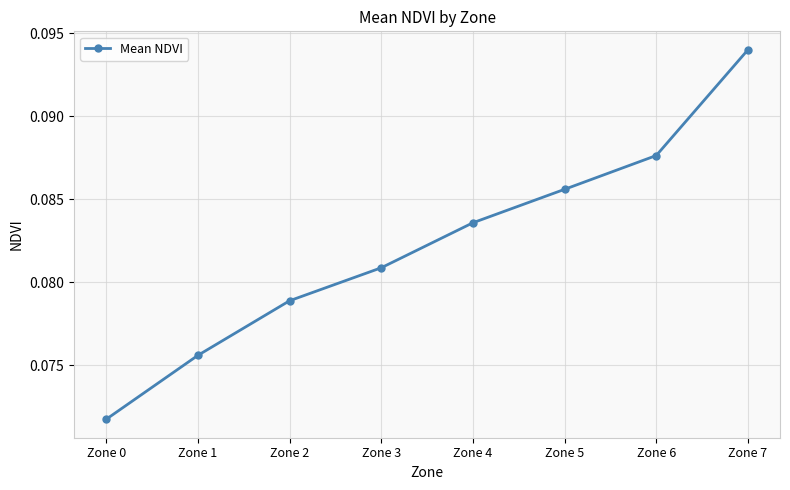

What is the sum of all values?

0.7